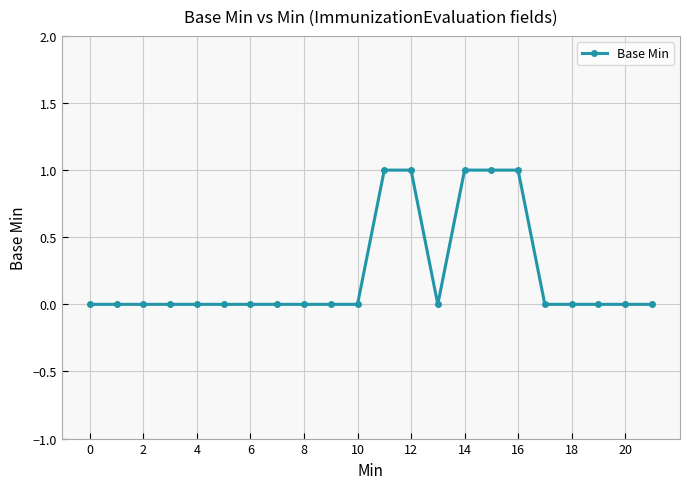

What is the sum of all values?

5